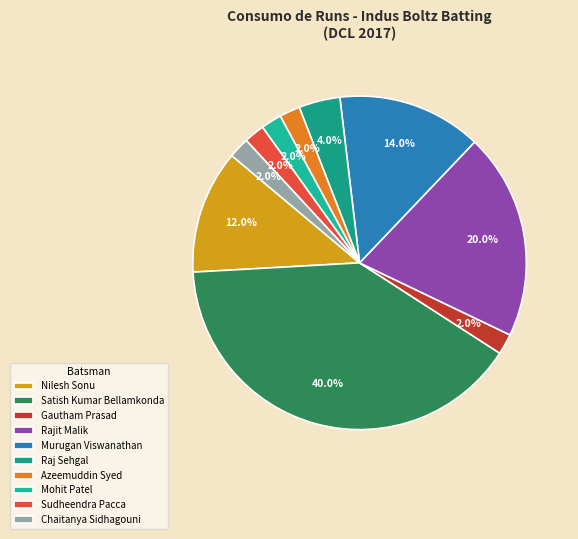

Count the number of slices in the pie.

10